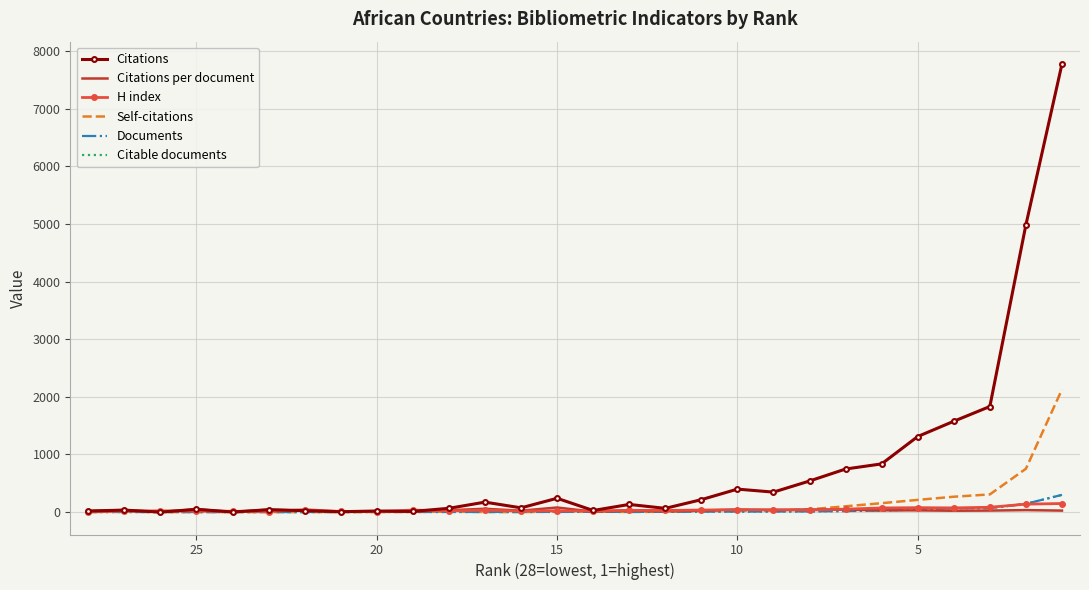

True or false: Citable documents has more than 0 interior local peaks.

False